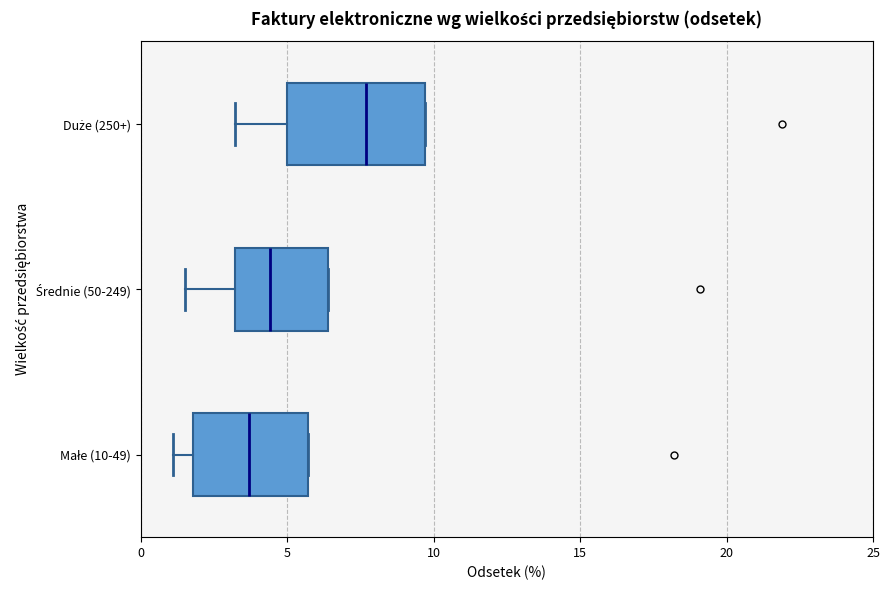

Comparing the boxes themselves (not the whiskers), which one is the widest?

Duże (250+)